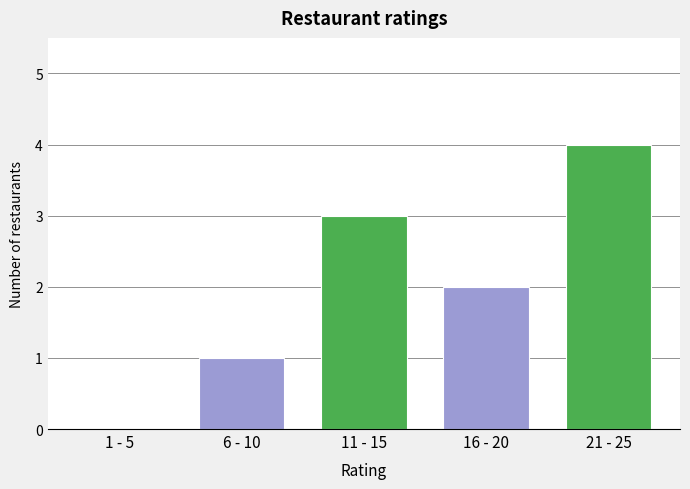

Reading right to left, what are all the values shown in this chart?

21 - 25=4	16 - 20=2	11 - 15=3	6 - 10=1	1 - 5=0